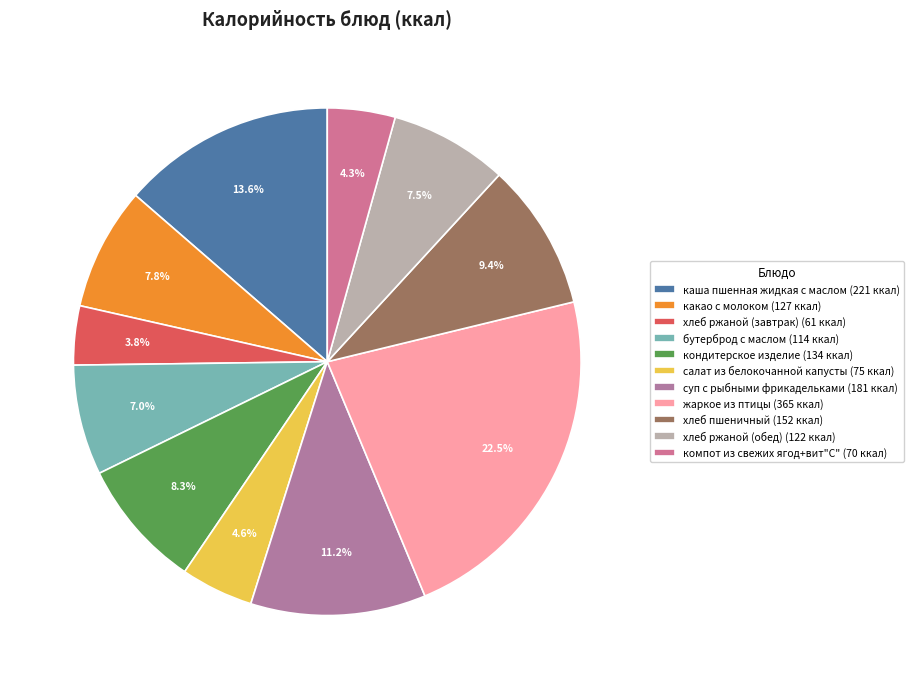

To the nearest percent, what percentage of the pie is салат из белокочанной капусты?

5%